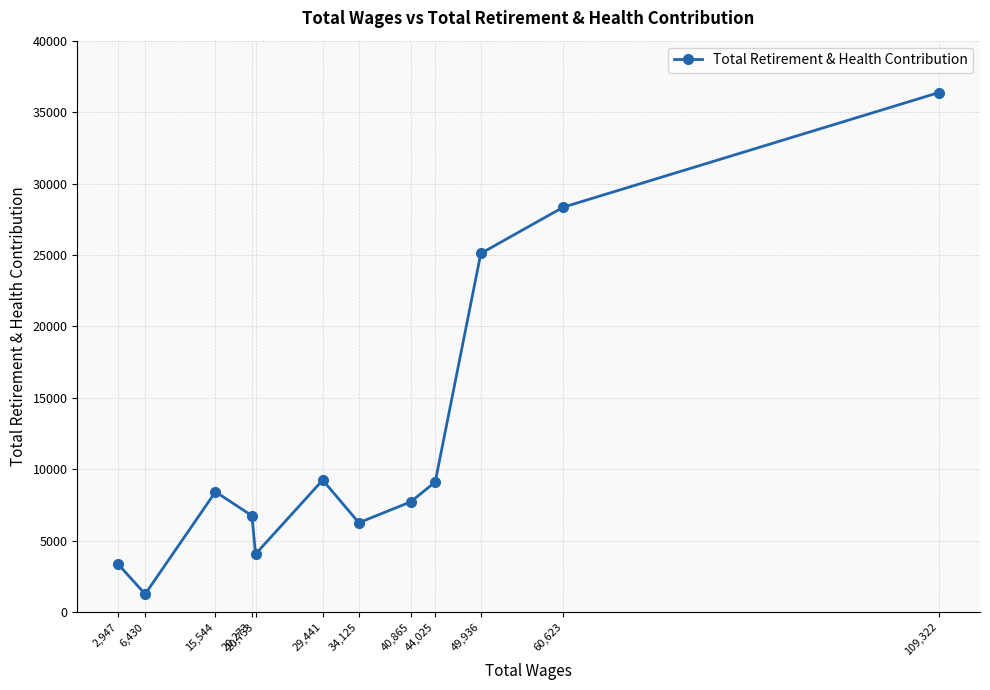

What is the change in value from 109,322 to 20,733?

-32307